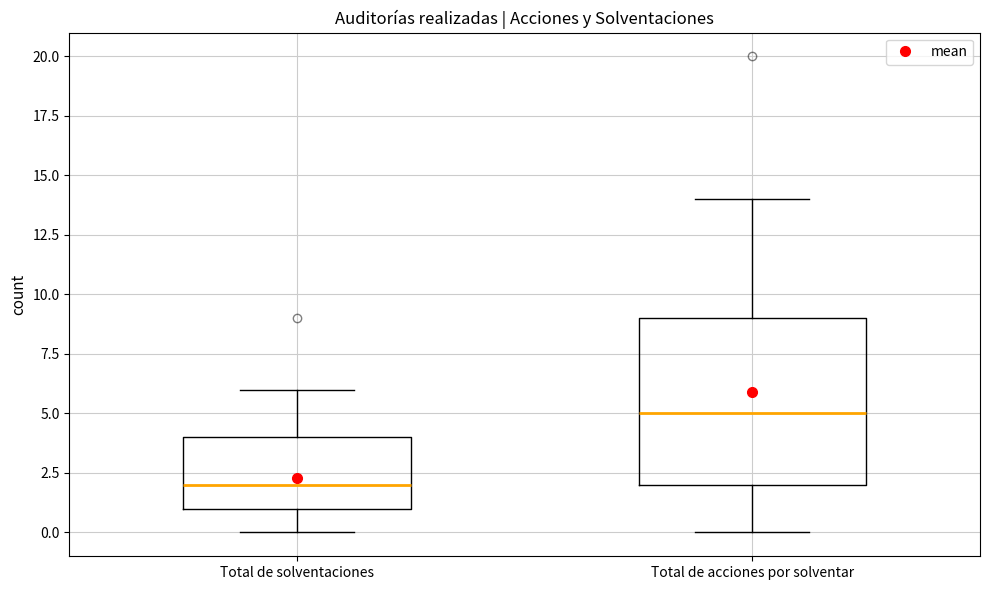

Reading left to right, read every box against the y-axis: the position of its median line, the range the box covers, and the ends of its whiskers. The values are not printed on the chart, so give them approximately, as read against the axis.

Total de solventaciones: median 2, box 1 to 4, whiskers 0 to 6
Total de acciones por solventar: median 5, box 2 to 9, whiskers 0 to 14